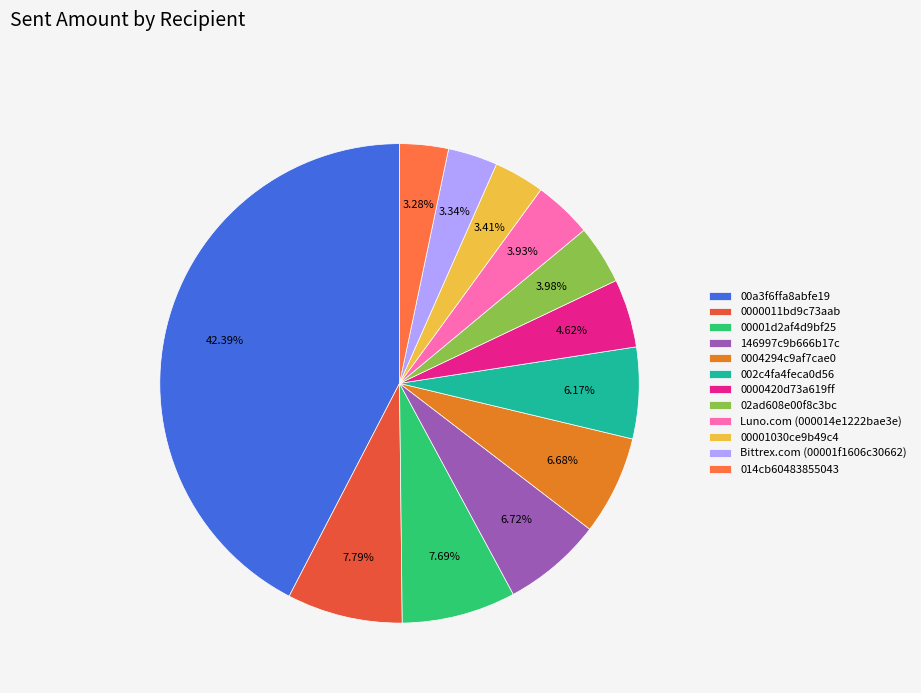

Count the number of slices in the pie.

12